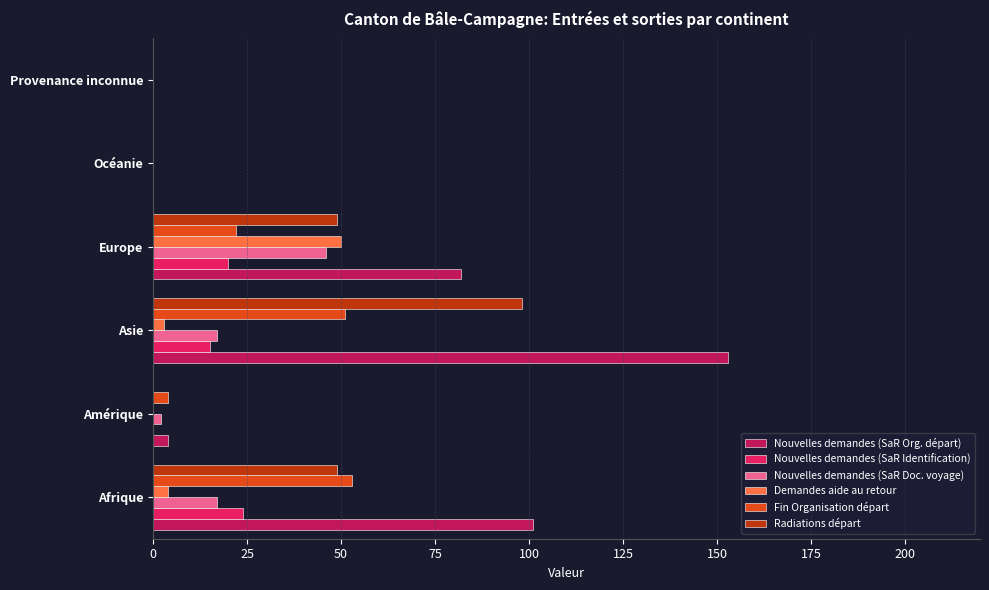

At which category does the chart reach its peak across all series?

Asie